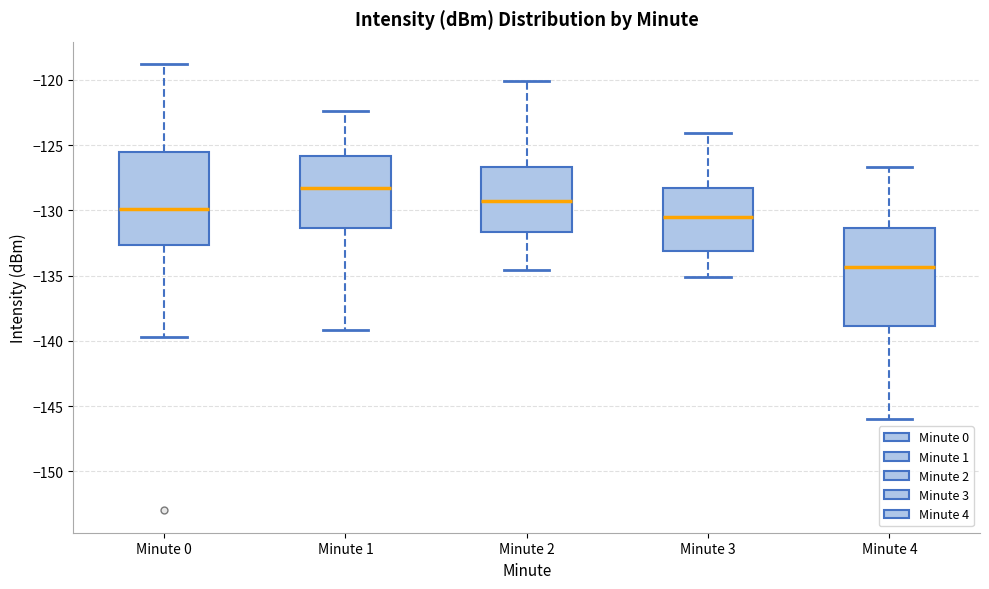

Which box has the highest median line?

Minute 1